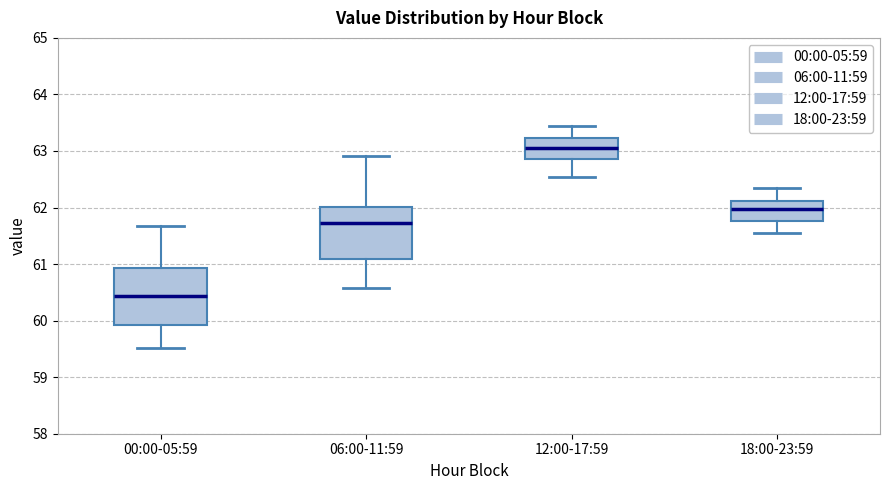

Which box's median line is the highest?

12:00-17:59